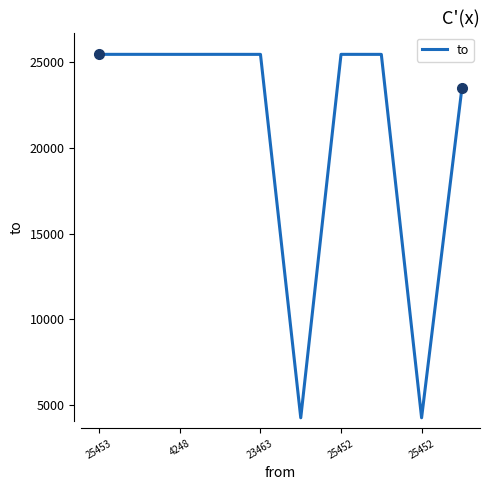

What is the difference between the maximum and minimum values?

21206